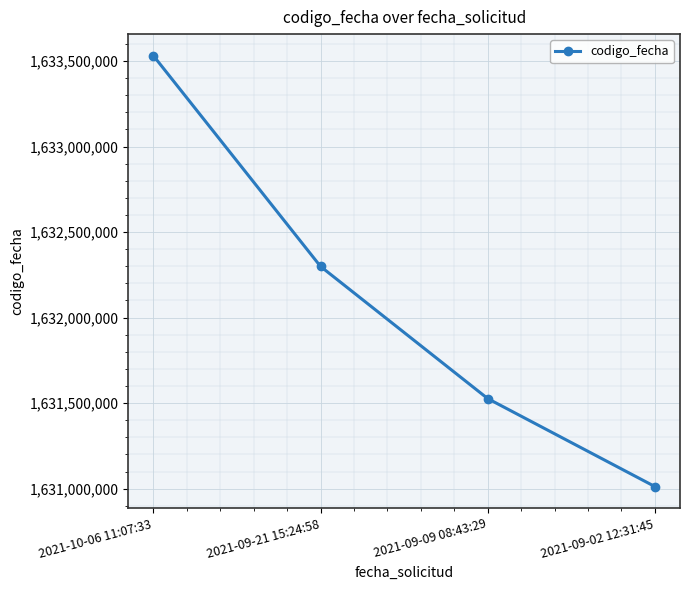

Which category has the lowest value across all series?

2021-09-02 12:31:45